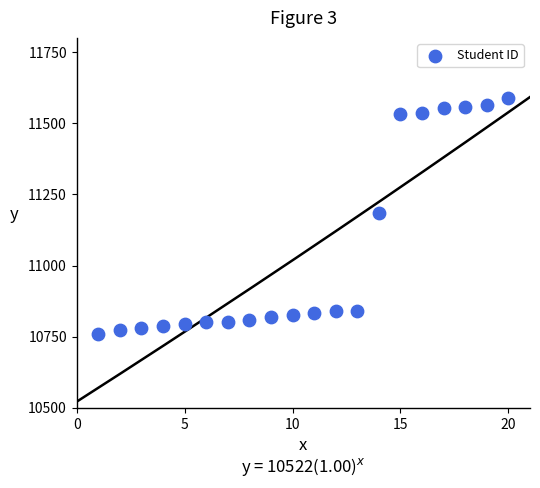

What is the range of X values (max minus min)?

19